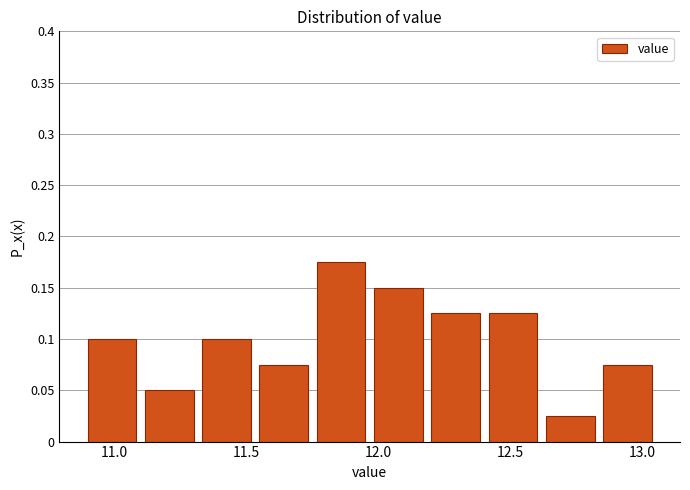

Reading left to right, list every bar in this chart as the range it spans on the x-axis followed by its height. Neither the bar edges nor the heights are printed on the chart, so give them approximately, as read against the axes.

10.90 to 11.10: 0.100
11.10 to 11.35: 0.050
11.35 to 11.55: 0.100
11.55 to 11.75: 0.075
11.75 to 12.00: 0.175
12.00 to 12.20: 0.150
12.20 to 12.40: 0.125
12.40 to 12.65: 0.125
12.65 to 12.85: 0.025
12.85 to 13.05: 0.075